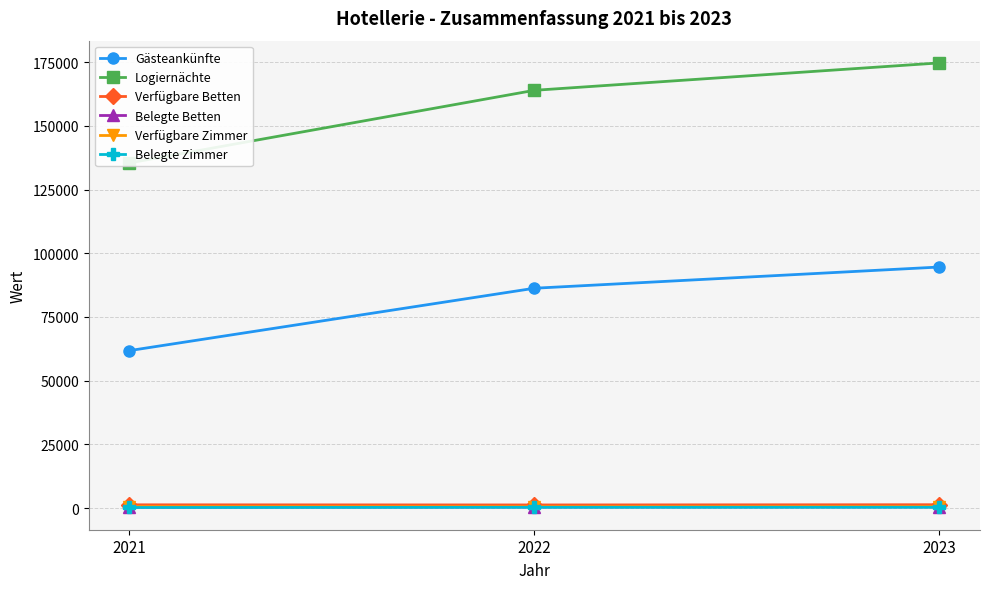

What are all the series names shown in the legend?

Gästeankünfte, Logiernächte, Verfügbare Betten, Belegte Betten, Verfügbare Zimmer, Belegte Zimmer